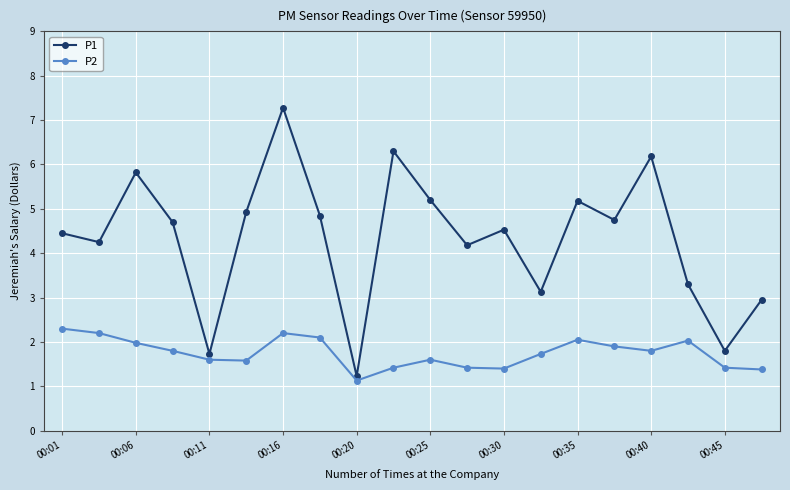

What is the lowest value of the P1 series?

1.2